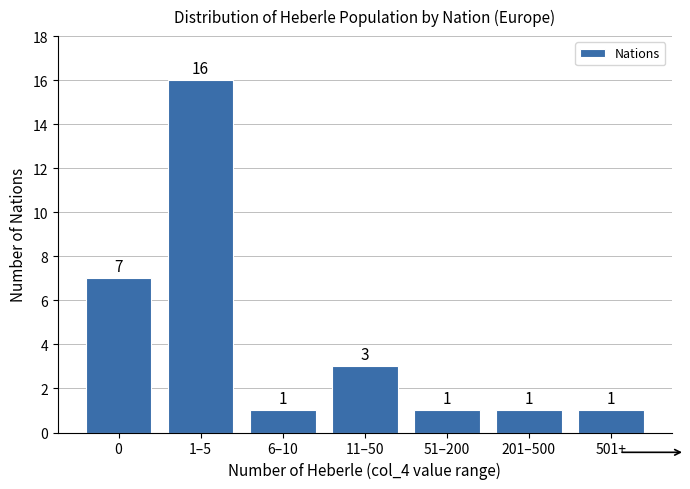

Reading left to right, extract all data points from this chart.

7	16	1	3	1	1	1